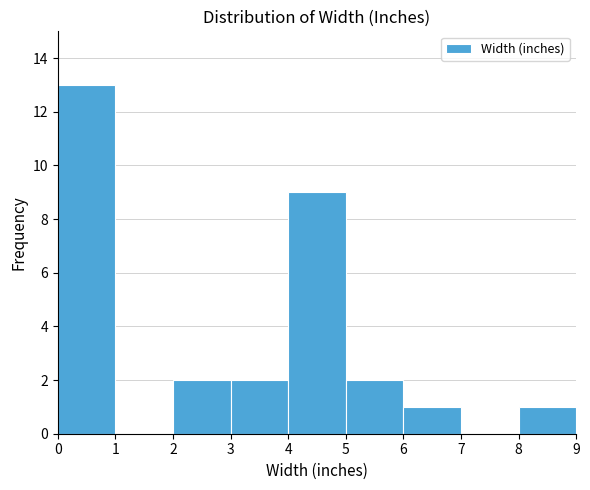

Reading left to right, transcribe this chart: for each bar, give the range it covers on the x-axis and its height. The values are not printed on the chart, so give them approximately, as read against the axis.

0 to 1: 13
1 to 2: 0
2 to 3: 2
3 to 4: 2
4 to 5: 9
5 to 6: 2
6 to 7: 1
7 to 8: 0
8 to 9: 1